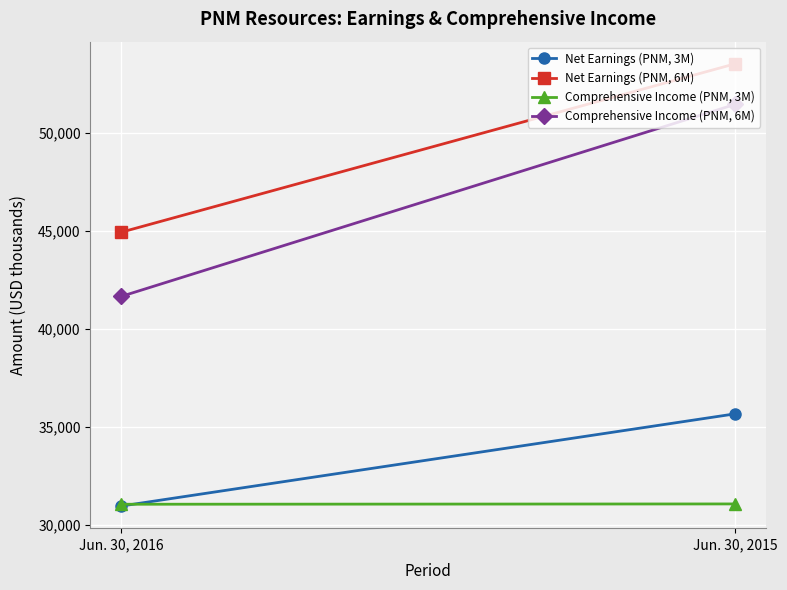

The Comprehensive Income (PNM, 3M) series shows 45071 at Jun. 30, 2015. True or false?

False